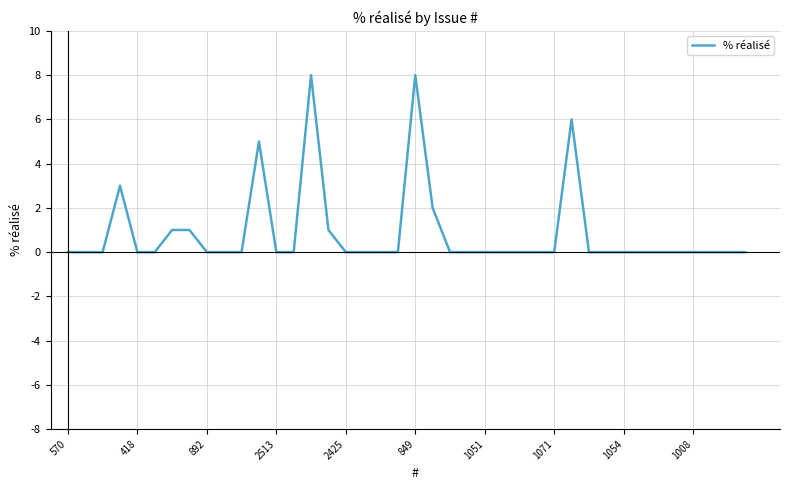

Is this an area chart (filled region under the line)?

No